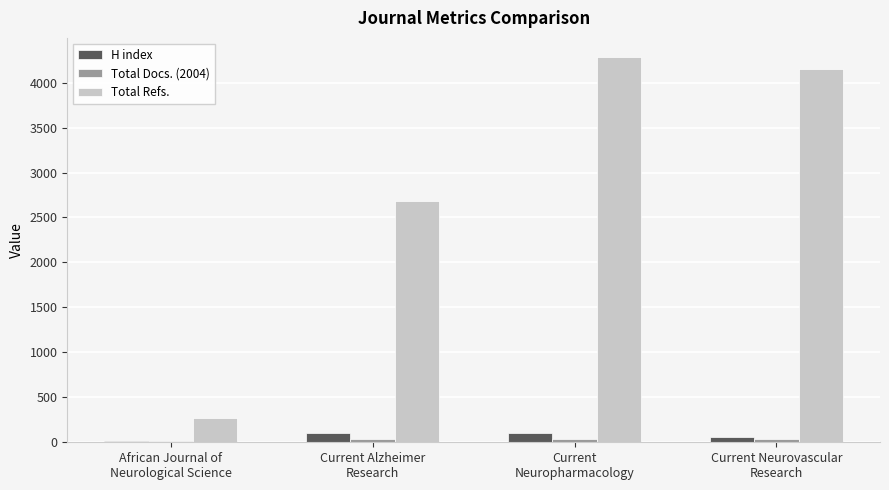

Which series changed the most between African Journal of
Neurological Science and Current Neurovascular
Research?

Total Refs.